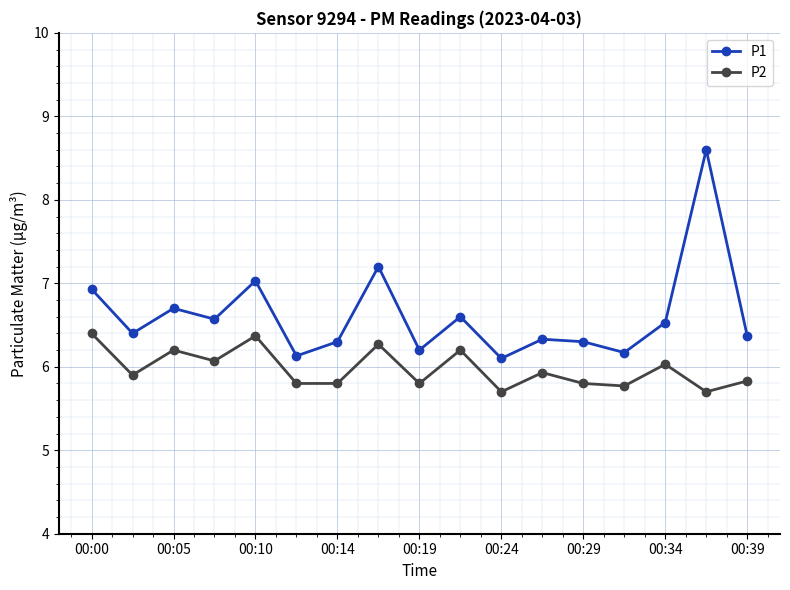

Which series has the largest total across all categories?

P1